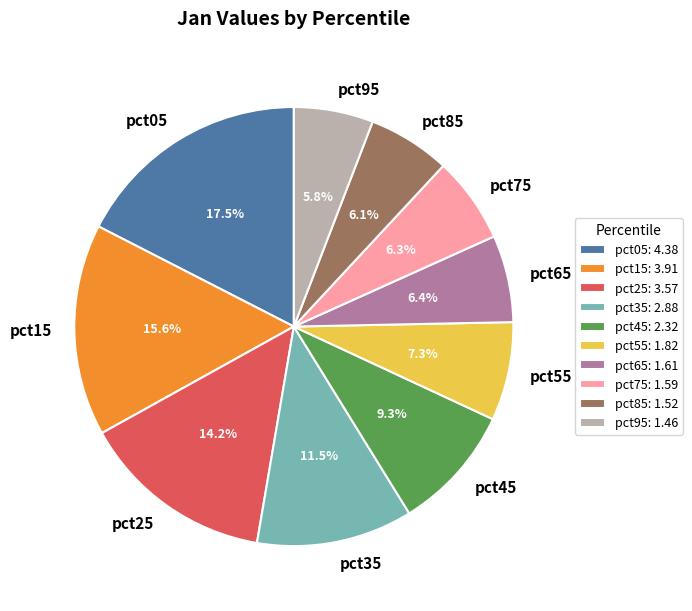

Which has a higher value, pct35 or pct75?

pct35